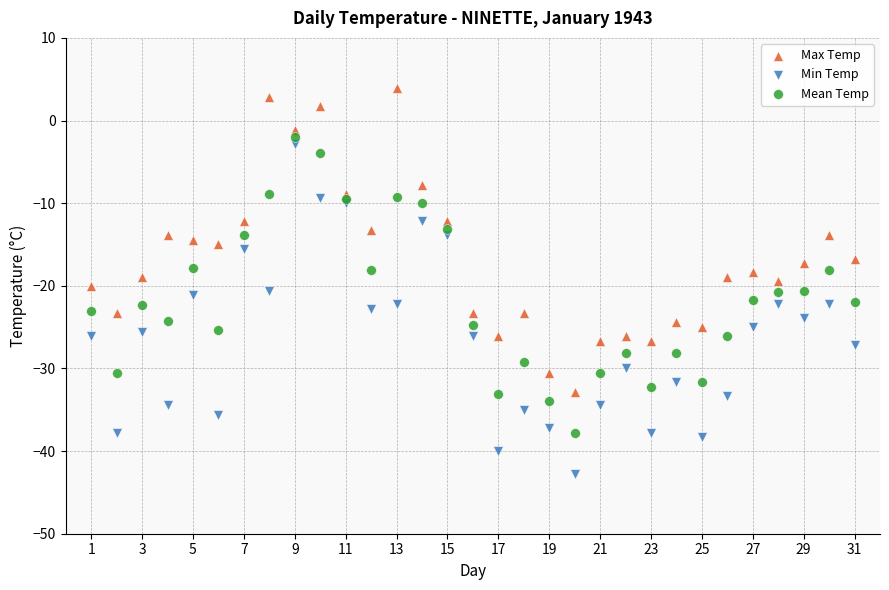

Which series reaches the minimum Y coordinate?

Min Temp